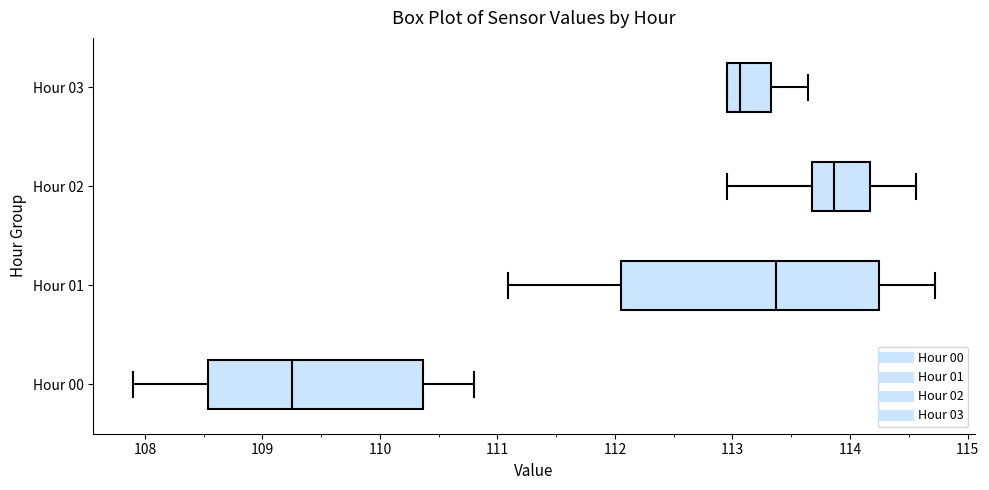

Where is the left edge of the box for Hour 00 on the x-axis? The values are not printed on the chart, so give them approximately, as read against the axis.

108.5